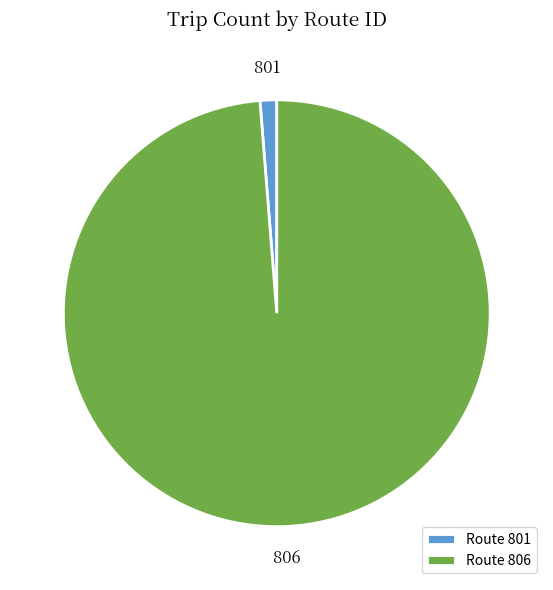

Approximately how many times larger is the value at 806 compared to 801?

78.5